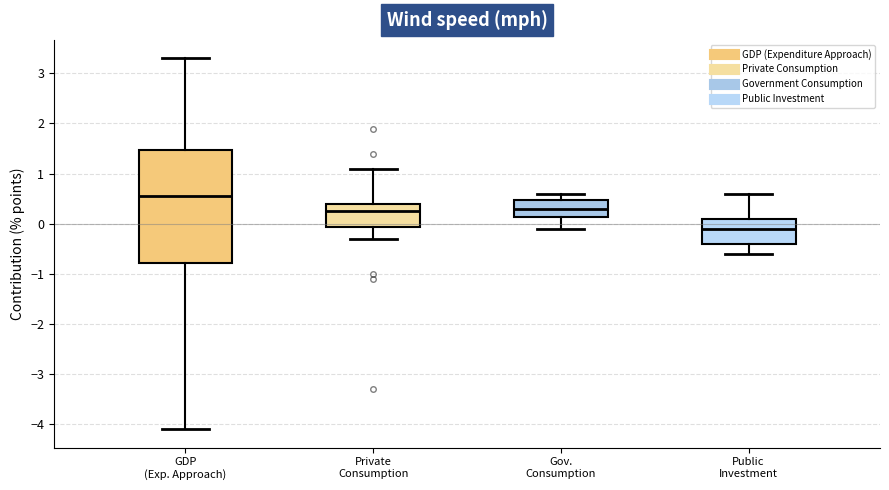

Reading left to right, transcribe this box plot: for each box, give where its median line is, the range the box spans, and where its two whiskers end, as read against the y-axis. The values are not printed on the chart, so give them approximately, as read against the axis.

GDP (Exp. Approach): median 0.6, box -0.8 to 1.5, whiskers -4.1 to 3.3
Private Consumption: median 0.3, box -0.1 to 0.4, whiskers -0.3 to 1.1
Gov. Consumption: median 0.3, box 0.1 to 0.5, whiskers -0.1 to 0.6
Public Investment: median -0.1, box -0.4 to 0.1, whiskers -0.6 to 0.6